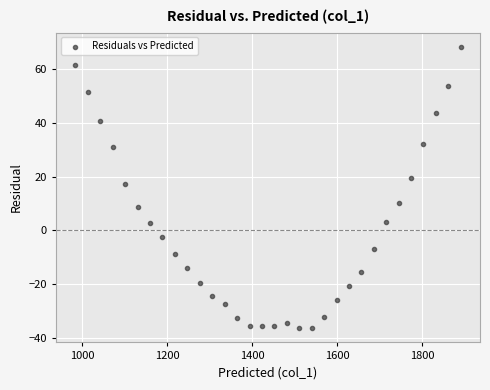

What Y value in the scatter plot is closest to 15?

17.4